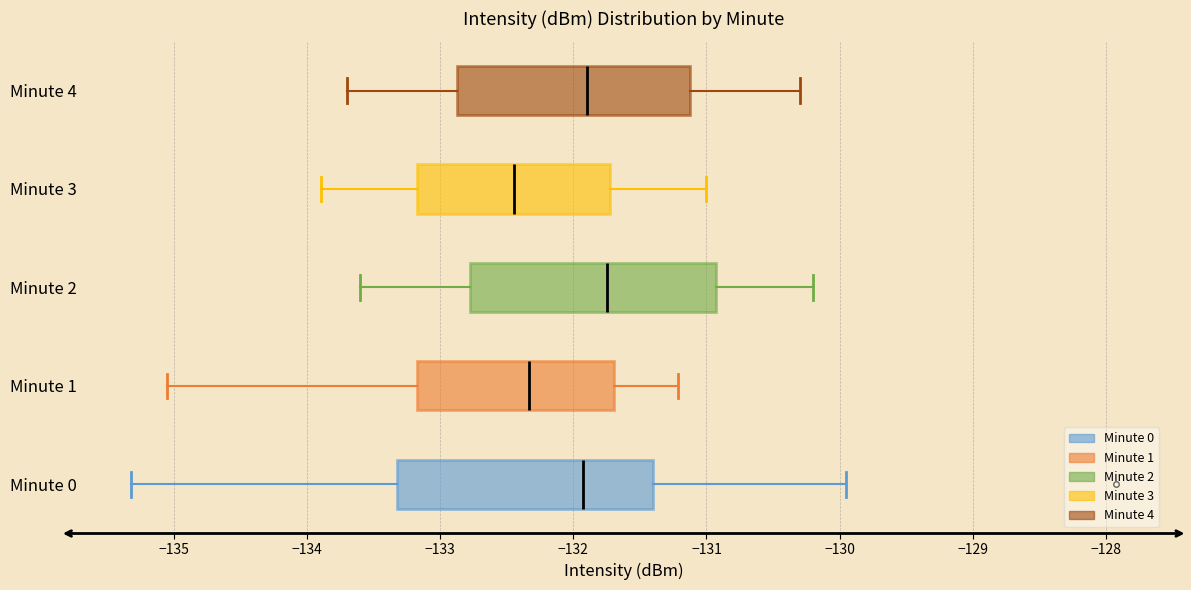

Reading bottom to top, transcribe this box plot: for each box, give where its median line is, the range the box spans, and where its two whiskers end, as read against the x-axis. The values are not printed on the chart, so give them approximately, as read against the axis.

Minute 0: median -131.9, box -133.3 to -131.4, whiskers -135.3 to -130.0
Minute 1: median -132.3, box -133.2 to -131.7, whiskers -135.1 to -131.2
Minute 2: median -131.7, box -132.8 to -130.9, whiskers -133.6 to -130.2
Minute 3: median -132.4, box -133.2 to -131.7, whiskers -133.9 to -131.0
Minute 4: median -131.9, box -132.9 to -131.1, whiskers -133.7 to -130.3